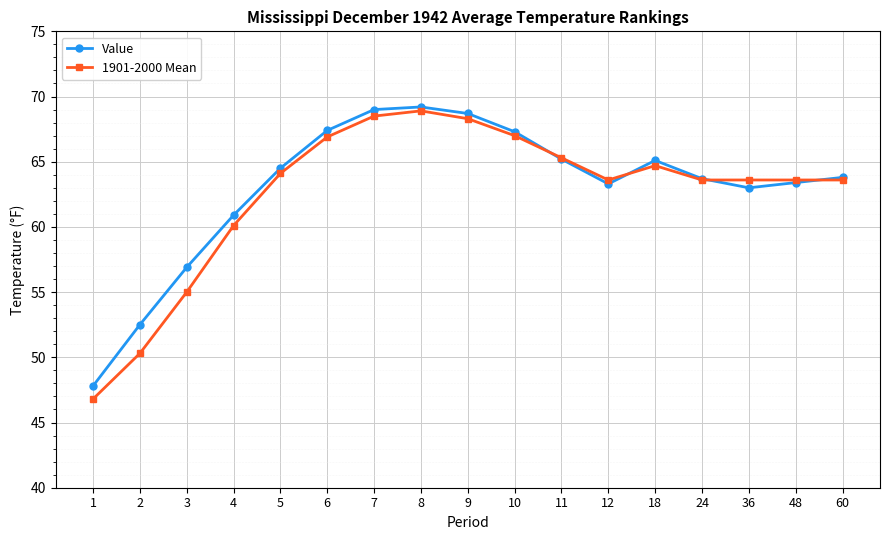

Does the chart display data point markers on the line(s)?

Yes